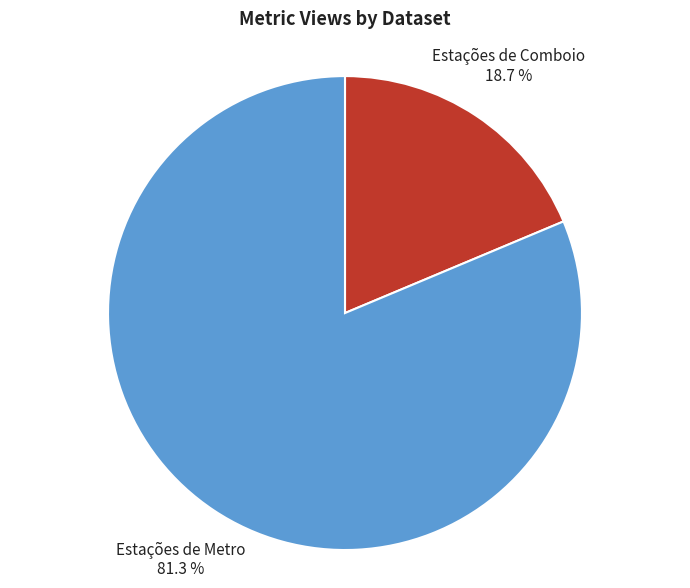

Rank the categories by value from lowest to highest.

Estações de Comboio, Estações de Metro